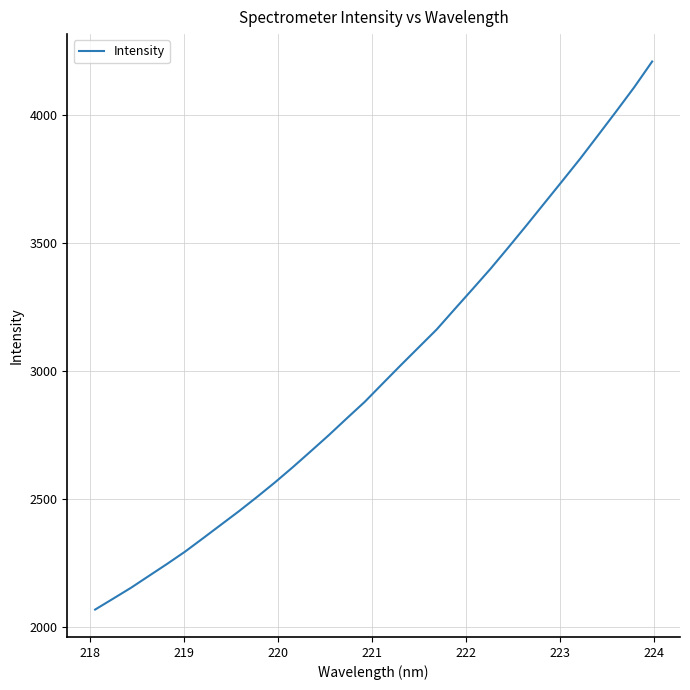

What is the difference between the maximum and minimum values?

2141.1